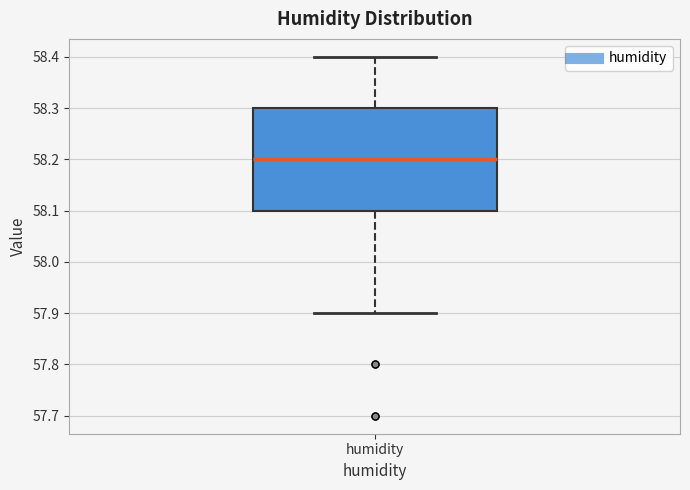

Transcribe this box plot: give where the median line is, the range the box spans, and where the two whiskers end, as read against the y-axis. The values are not printed on the chart, so give them approximately, as read against the axis.

median 58.2, box 58.1 to 58.3, whiskers 57.9 to 58.4